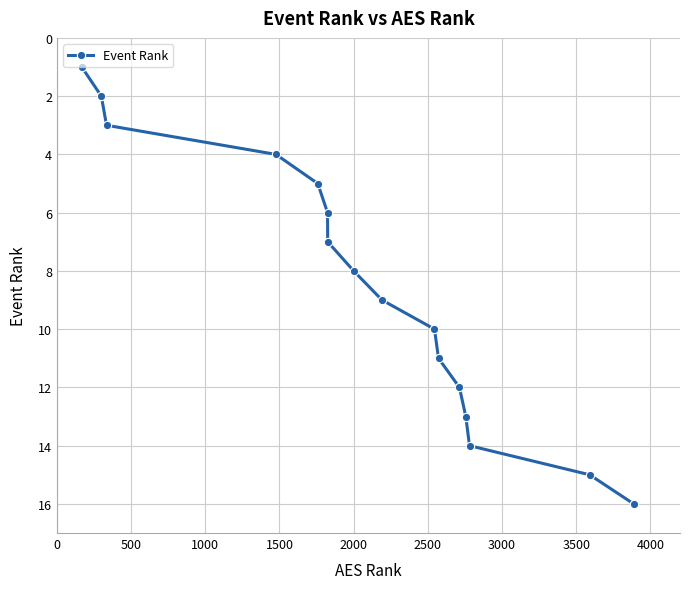

True or false: the data has more than 0 interior local peaks.

False